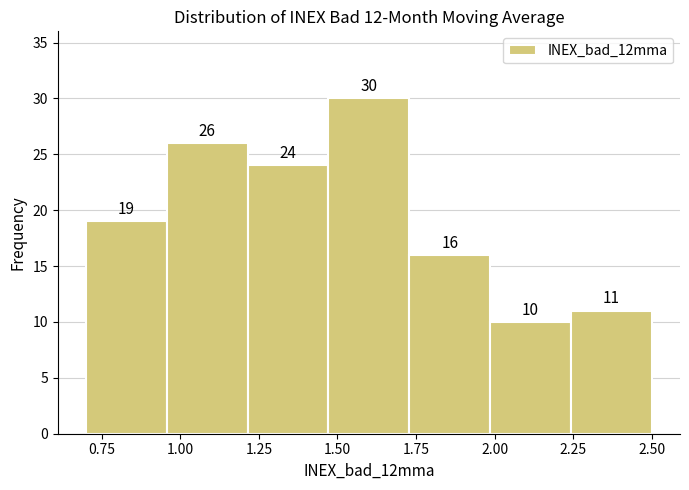

Reading left to right, list every bar in this chart as the range it spans on the x-axis followed by its height. The bar edges are not printed on the chart, so give them approximately, as read against the axis.

0.70 to 0.95: 19
0.95 to 1.20: 26
1.20 to 1.45: 24
1.45 to 1.75: 30
1.75 to 2.00: 16
2.00 to 2.25: 10
2.25 to 2.50: 11